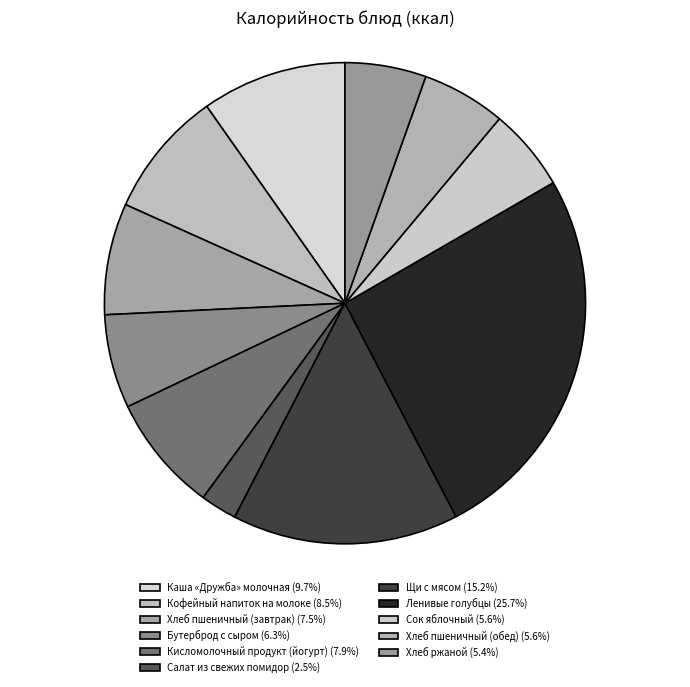

Is there any slice that represents more than half of the pie?

No